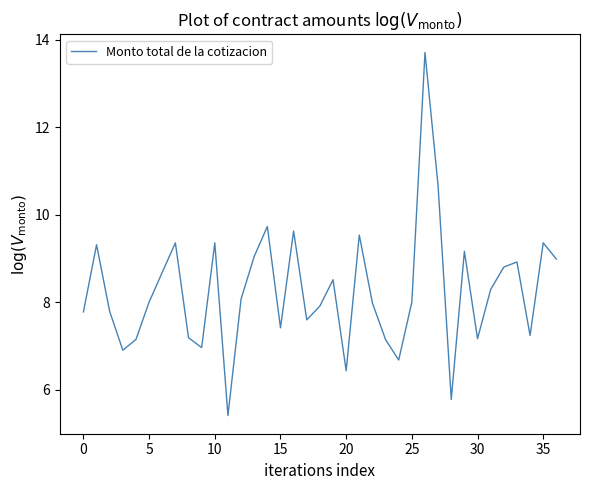

What is the difference between the maximum and minimum values?

8.3